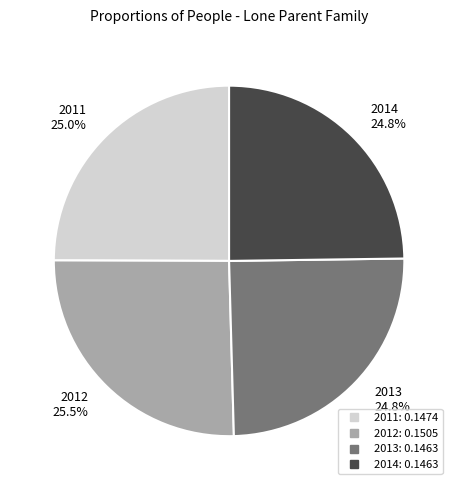

What portion of the pie excludes 2012?

74.5%